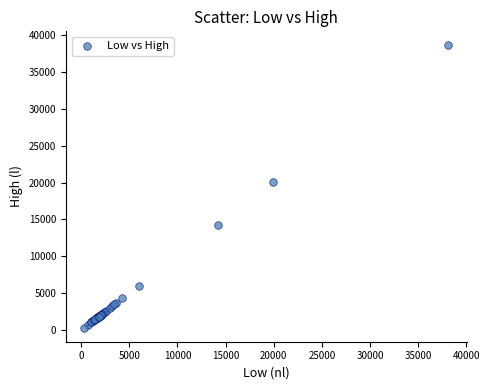

What Y value in the scatter plot is closest to 19470?

20087.7